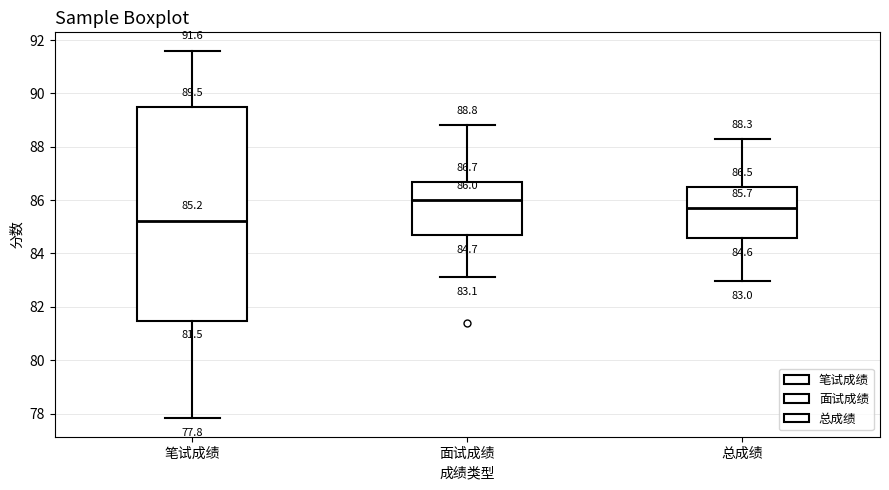

Comparing the boxes themselves (not the whiskers), which one is the tallest?

笔试成绩